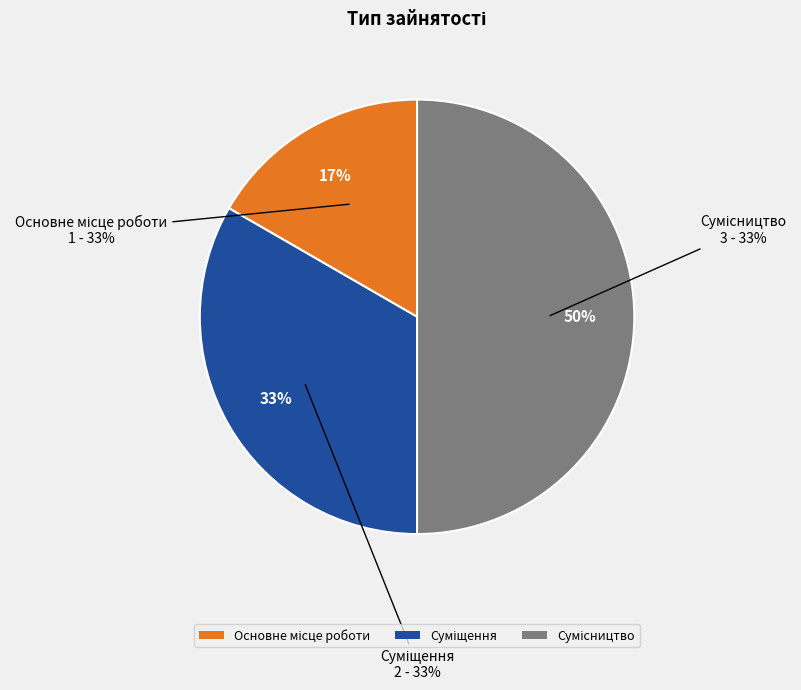

Count the number of slices in the pie.

3